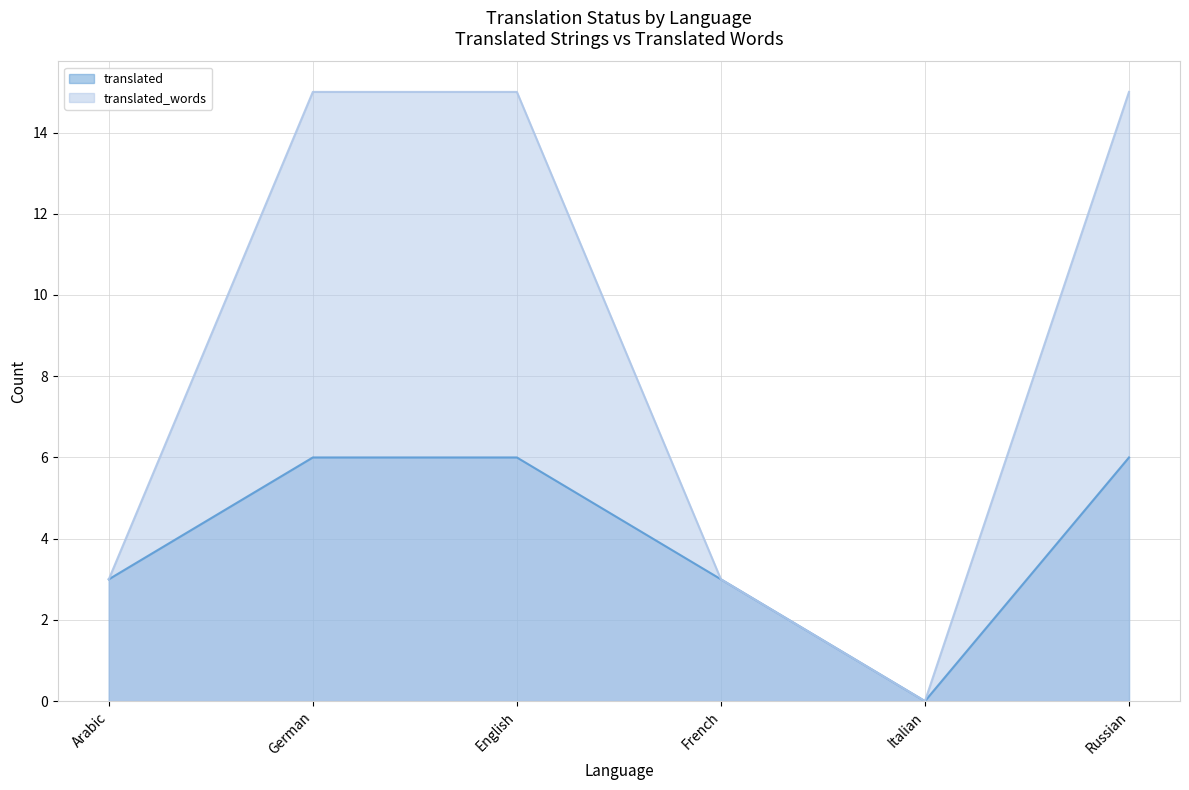

True or false: translated and translated_words cross at least once.

False